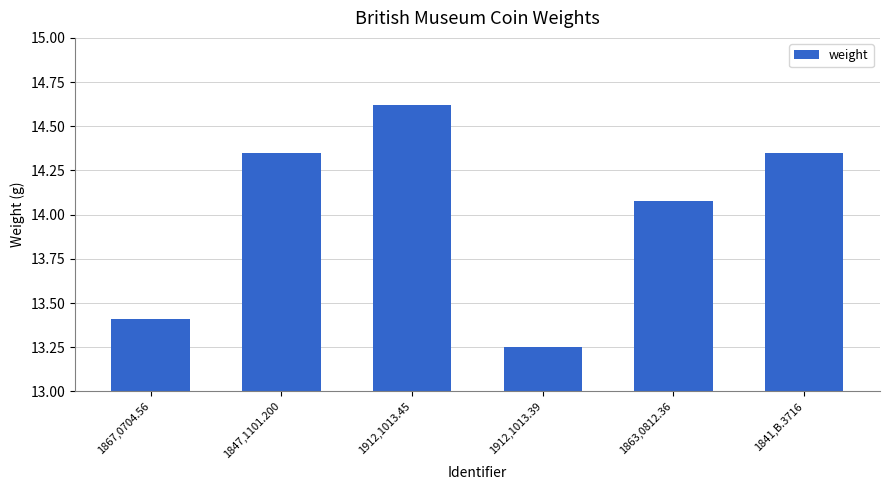

What is the maximum value shown in the chart?

14.6